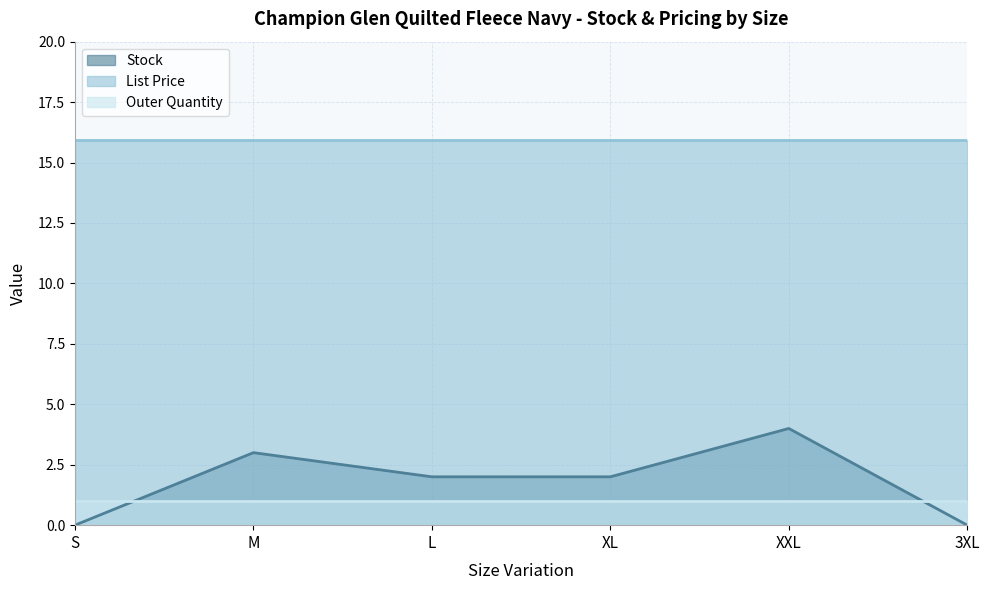

Rank the categories by Outer Quantity value from highest to lowest.

S, M, L, XL, XXL, 3XL